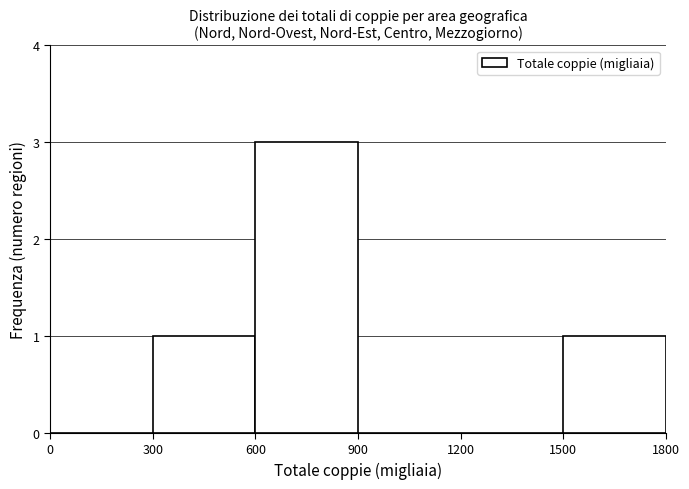

Over which range of the x-axis is the bar tallest?

600 to 900